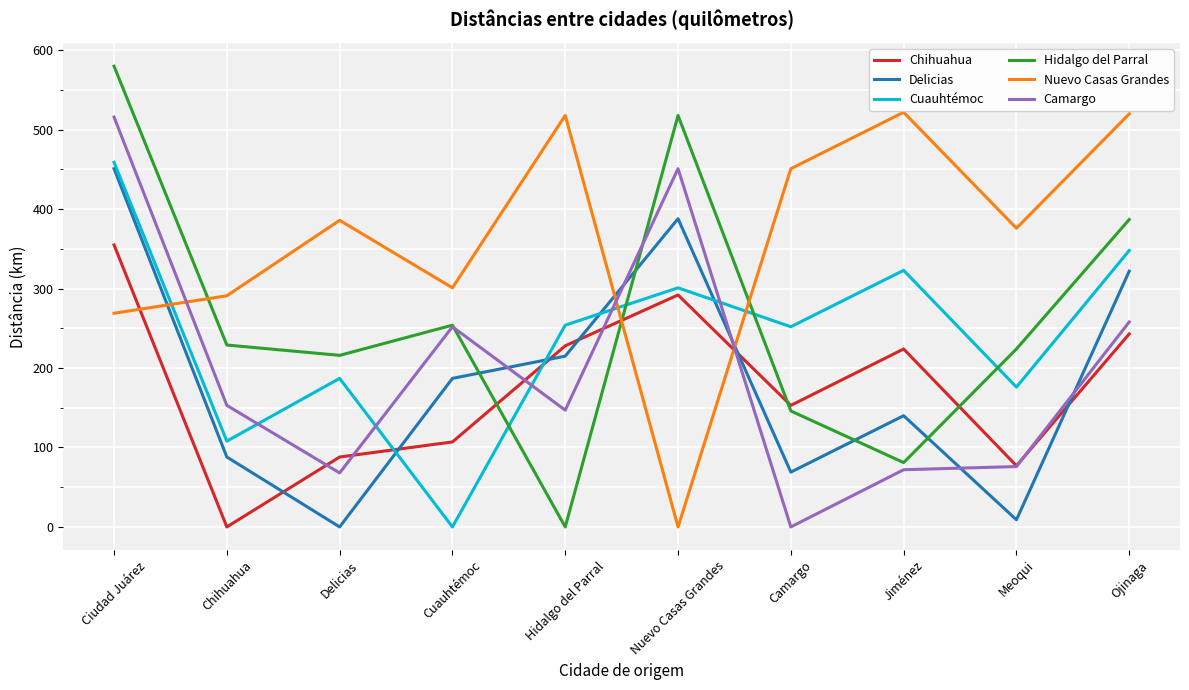

True or false: Delicias and Camargo cross at least once.

True